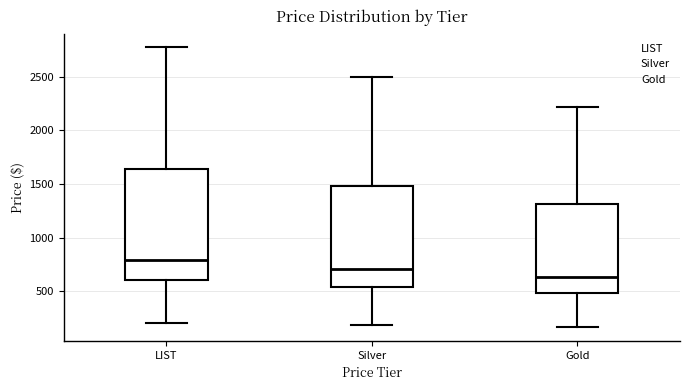

Reading left to right, read every box against the y-axis: the position of its median line, the range the box covers, and the ends of its whiskers. The values are not printed on the chart, so give them approximately, as read against the axis.

LIST: median 800, box 600 to 1650, whiskers 200 to 2800
Silver: median 700, box 550 to 1500, whiskers 200 to 2500
Gold: median 650, box 500 to 1300, whiskers 150 to 2200